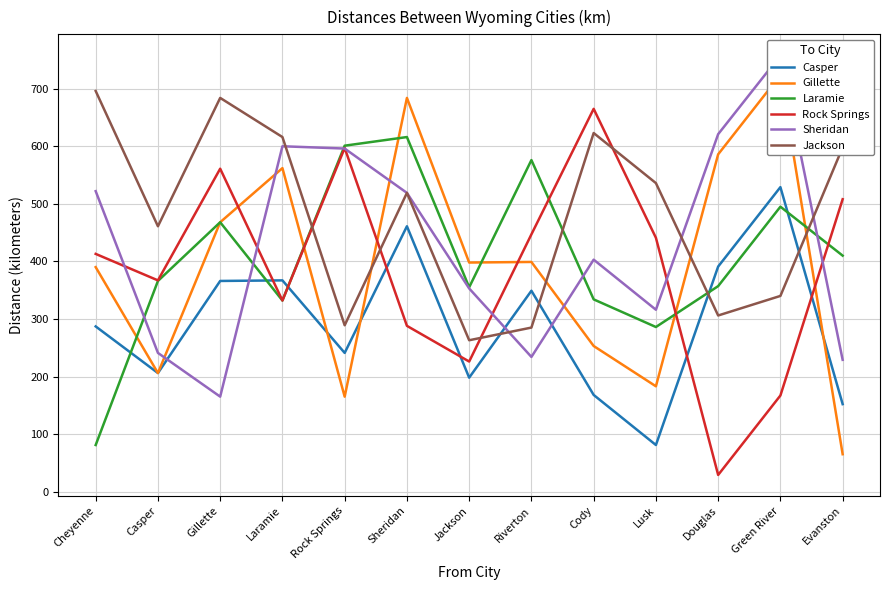

At how many categories does at least one series exceed 656?

5